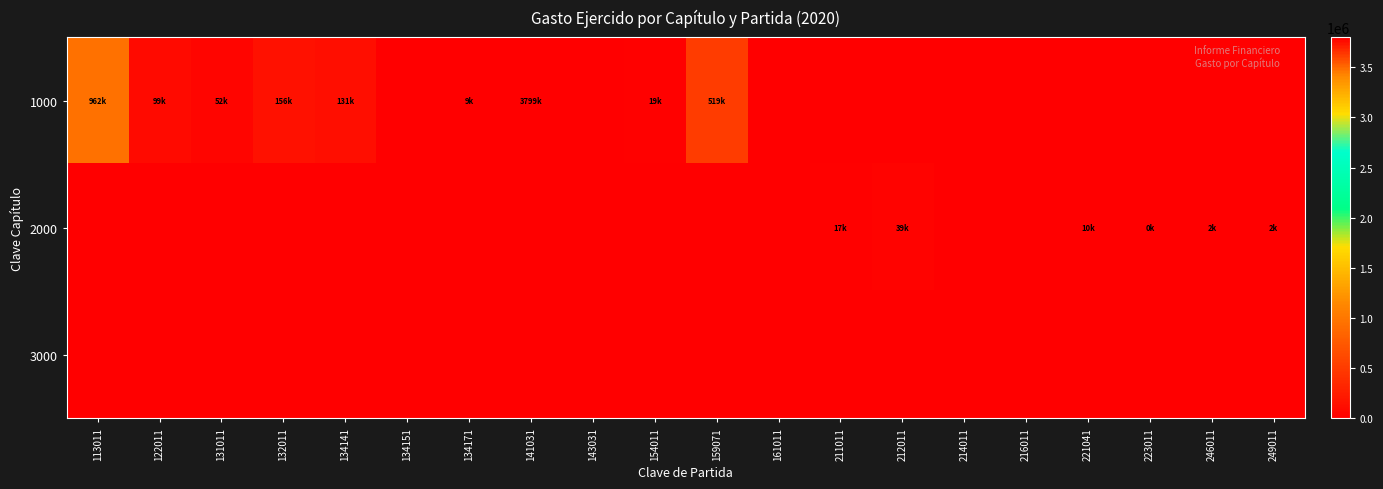

Which series changed the most between 122011 and 134171?

1000